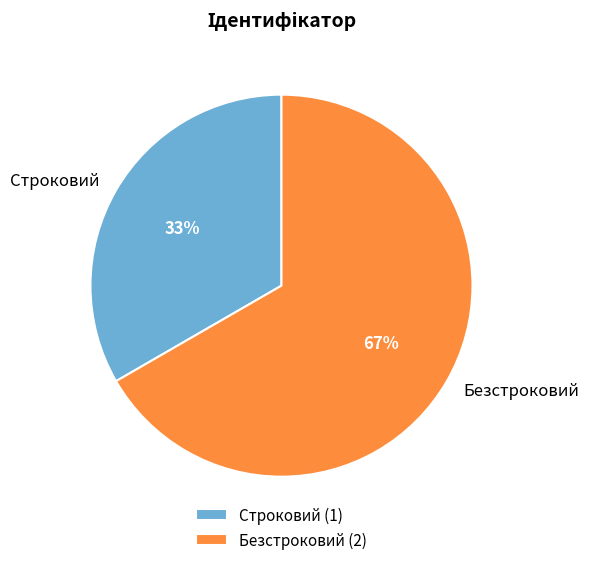

To the nearest percent, what is the average slice percentage?

50%